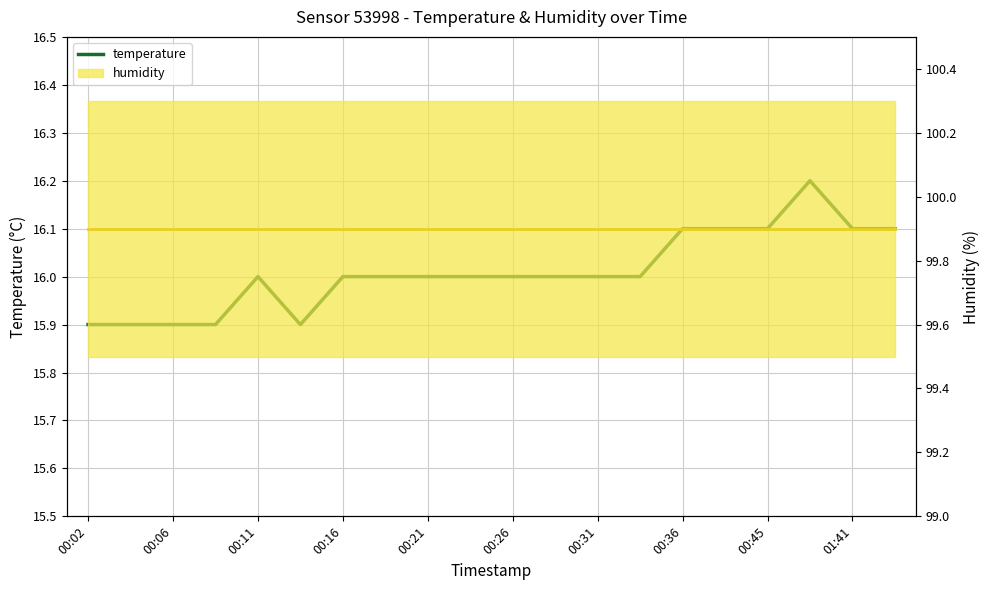

What is the ratio of the value at 18 to the value at 13?

1.0